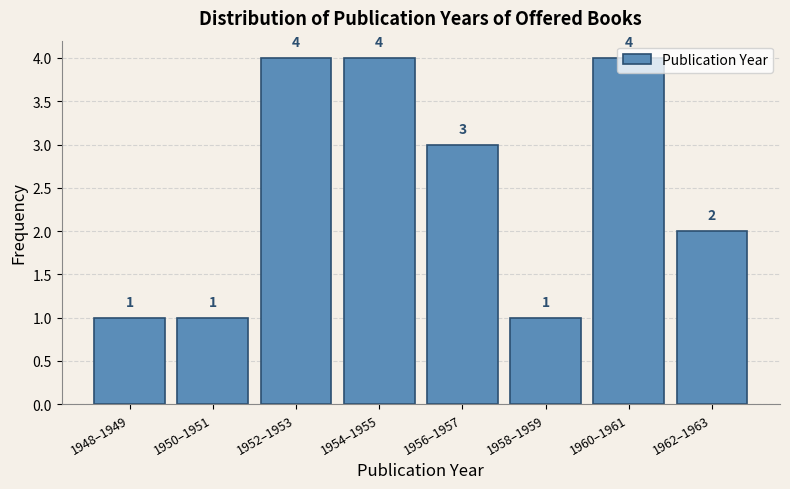

True or false: the data shows 4 at 1954–1955.

True